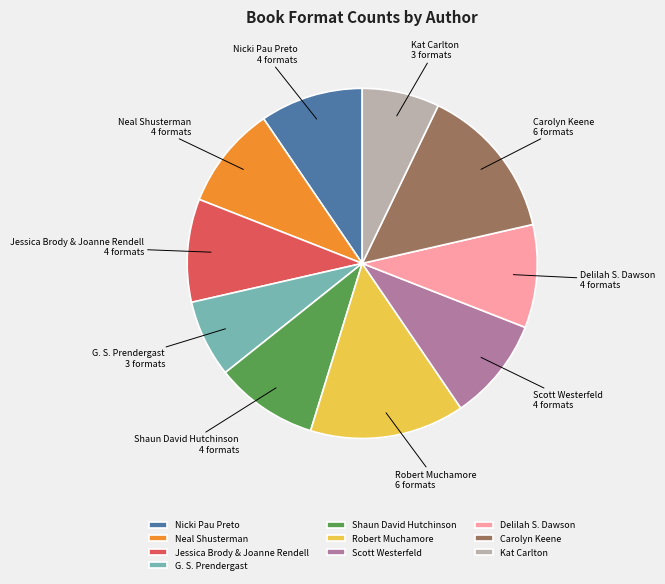

Is it true that Delilah S. Dawson is 23% of the pie?

False